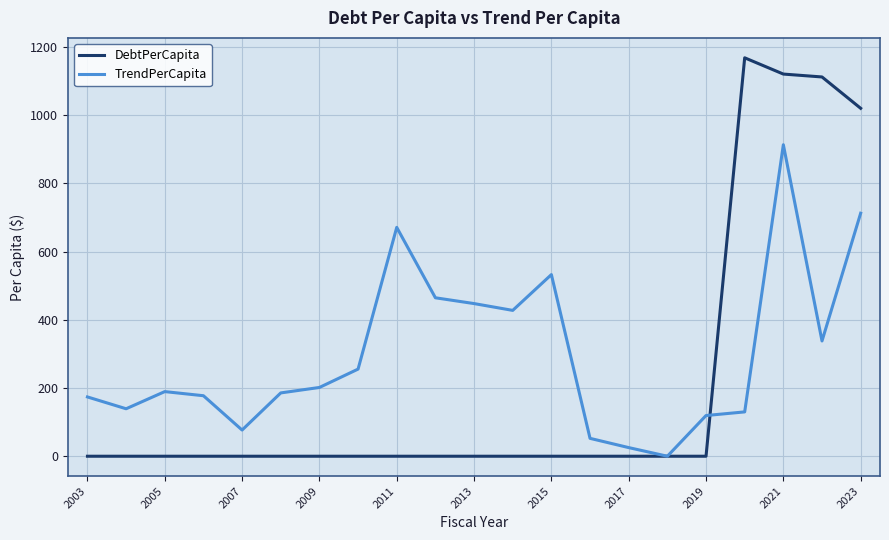

List the series in order of their overall mean, lowest first.

DebtPerCapita, TrendPerCapita